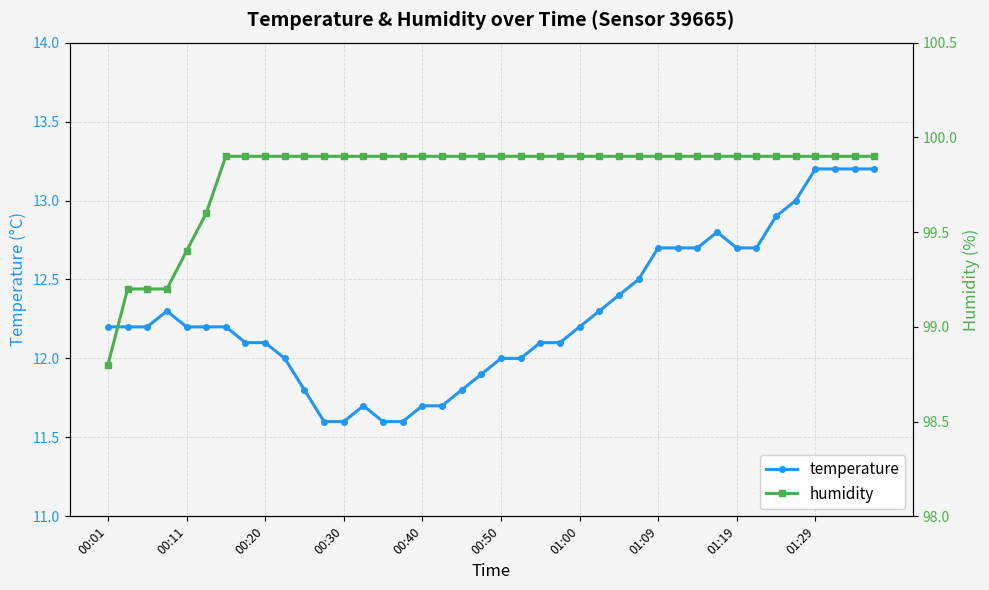

The value of temperature at 00:30 is 19.9. True or false?

False